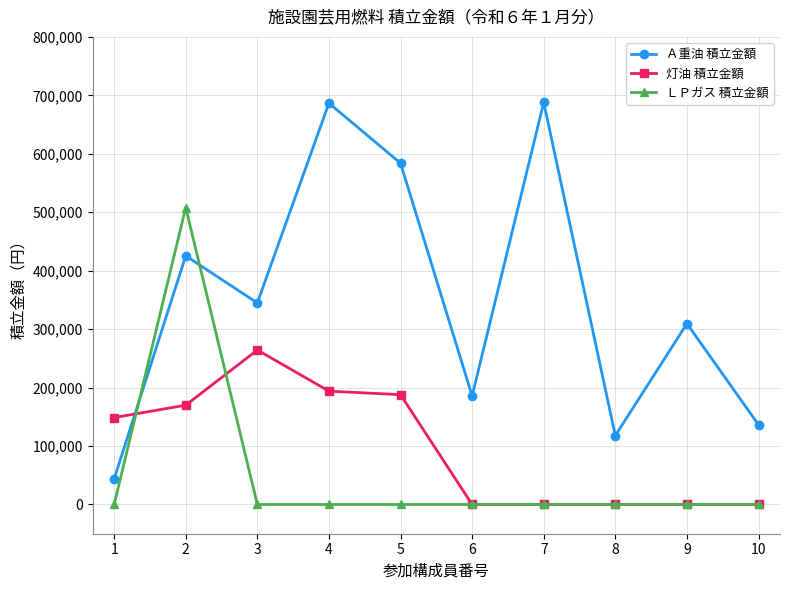

Is this an area chart (filled region under the line)?

No